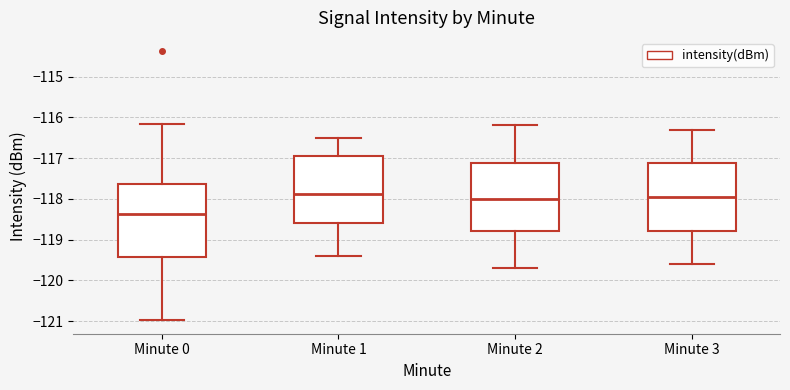

Which box is the tallest, from its lower edge to its upper edge?

Minute 0